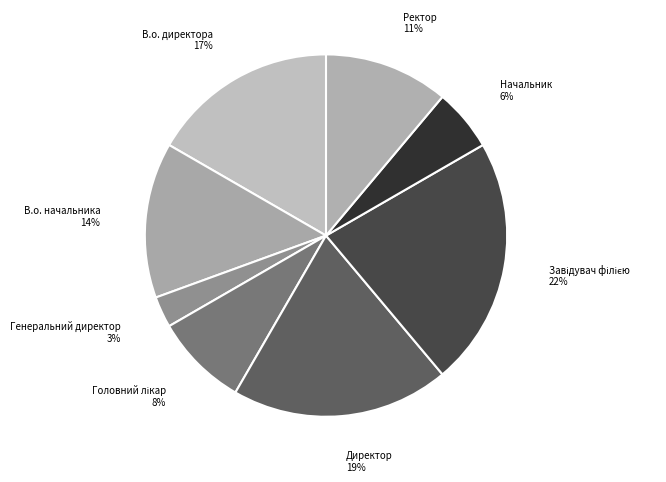

To the nearest percent, what is the difference between the largest and smallest slice percentages?

19%